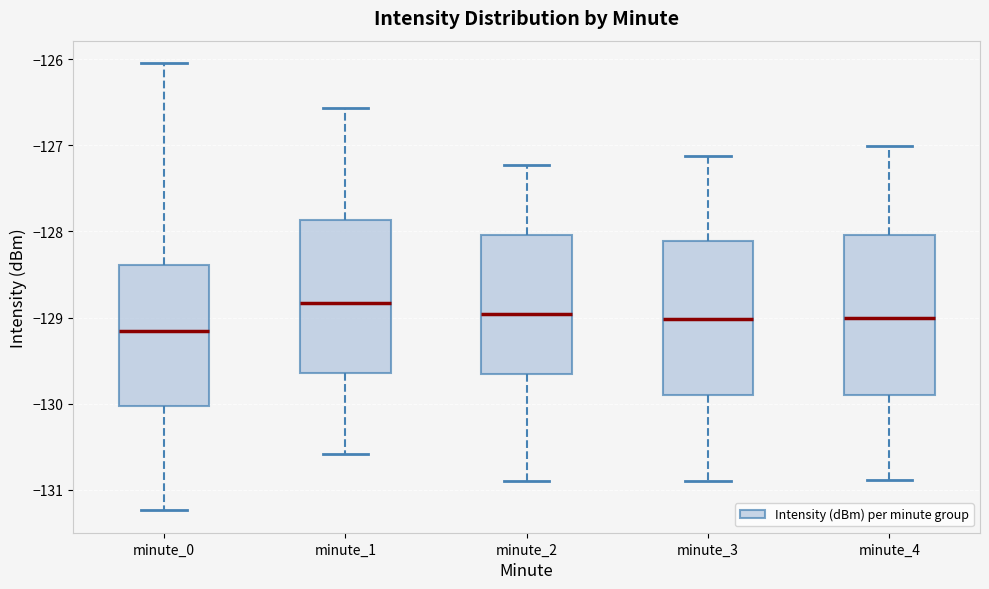

Where does the median line of the box for minute_4 sit on the y-axis? The values are not printed on the chart, so give them approximately, as read against the axis.

-129.0